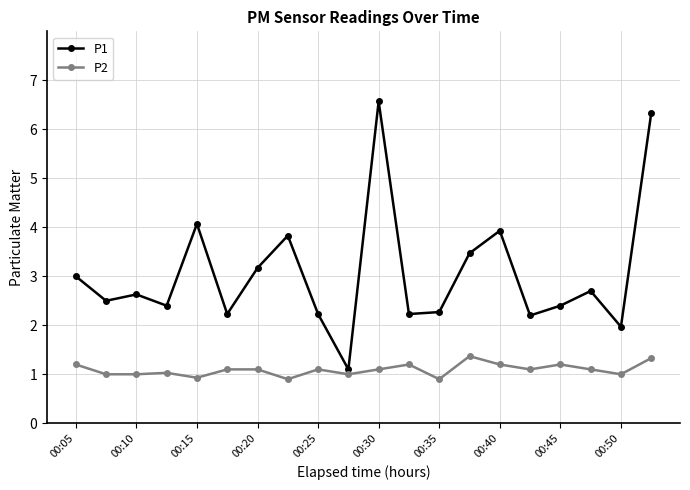

Rank the series by their maximum value, from lowest to highest.

P2, P1